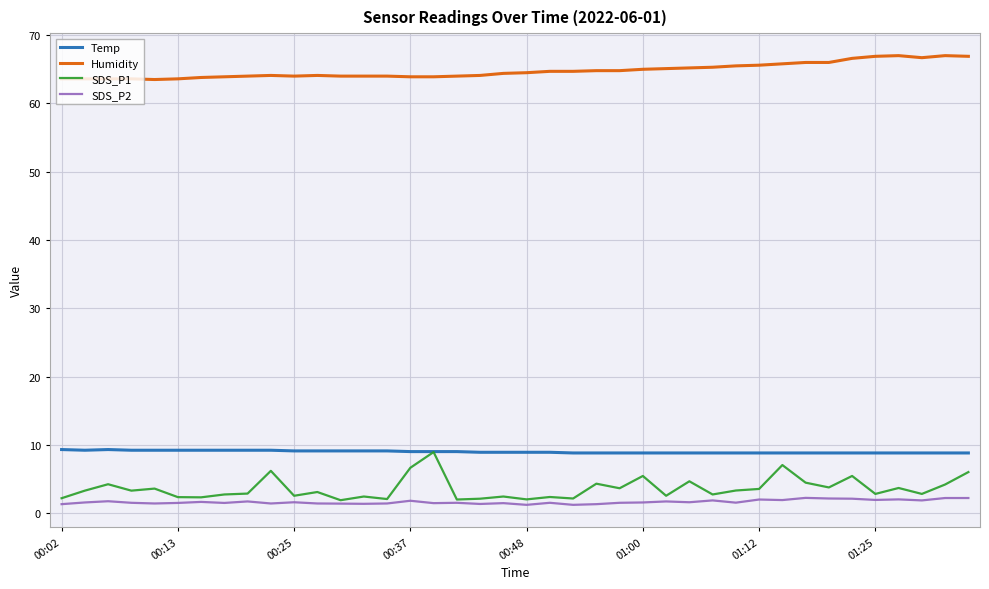

Which series has the largest total across all categories?

Humidity